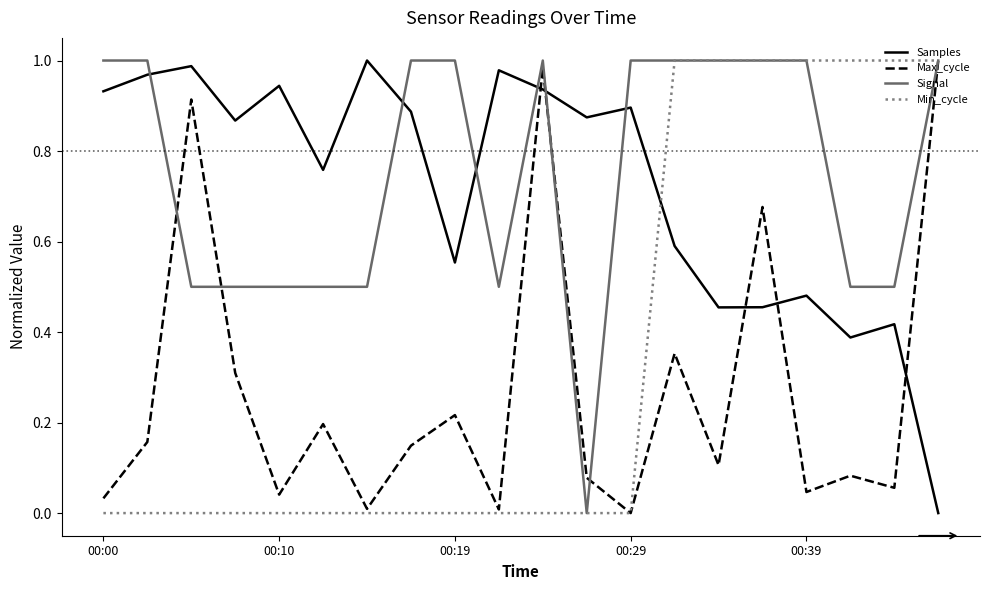

How many times do Samples and Max_cycle cross each other?

5